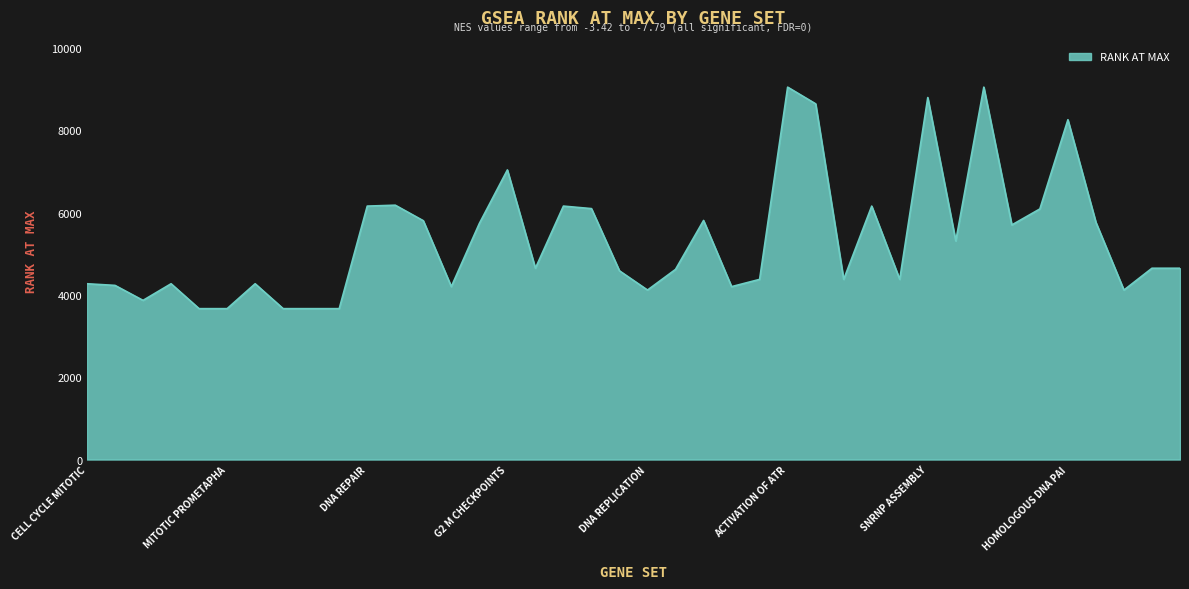

What is the maximum value shown in the chart?

9050